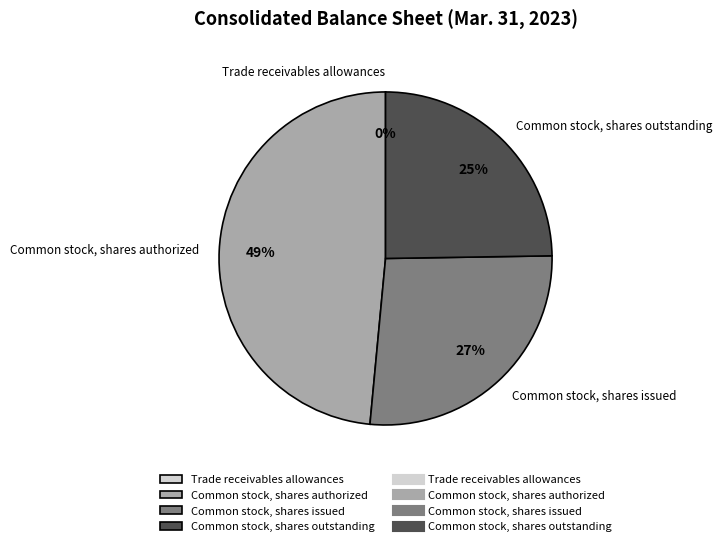

Approximately how many times larger is the value at Common stock, shares authorized compared to Common stock, shares outstanding?

2.0